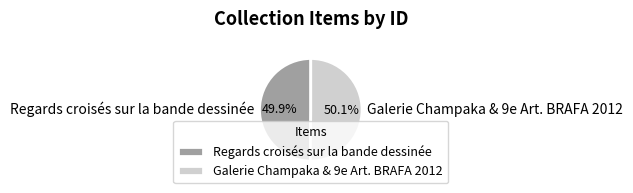

Approximately how many times larger is the value at Galerie Champaka & 9e Art. BRAFA 2012 compared to Regards croisés sur la bande dessinée?

1.0